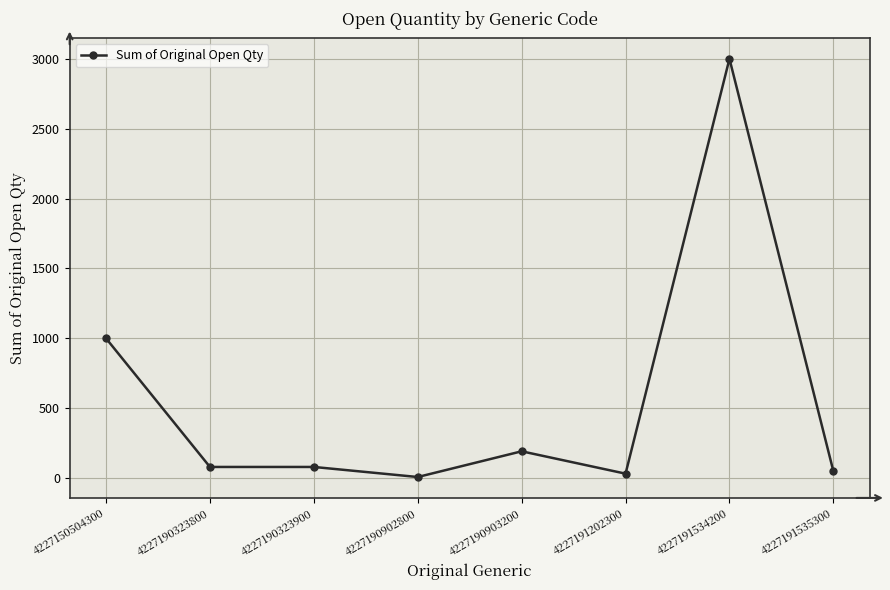

What is the greatest value displayed?

3000